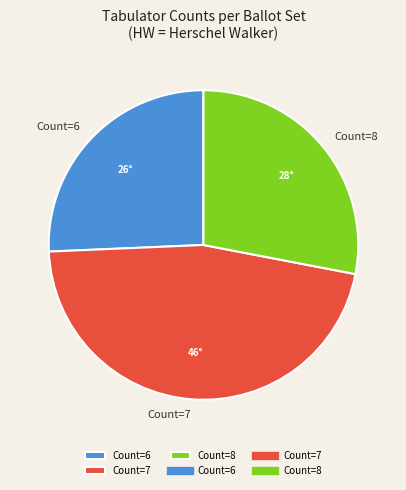

Is it true that Count=7 is 61% of the pie?

False